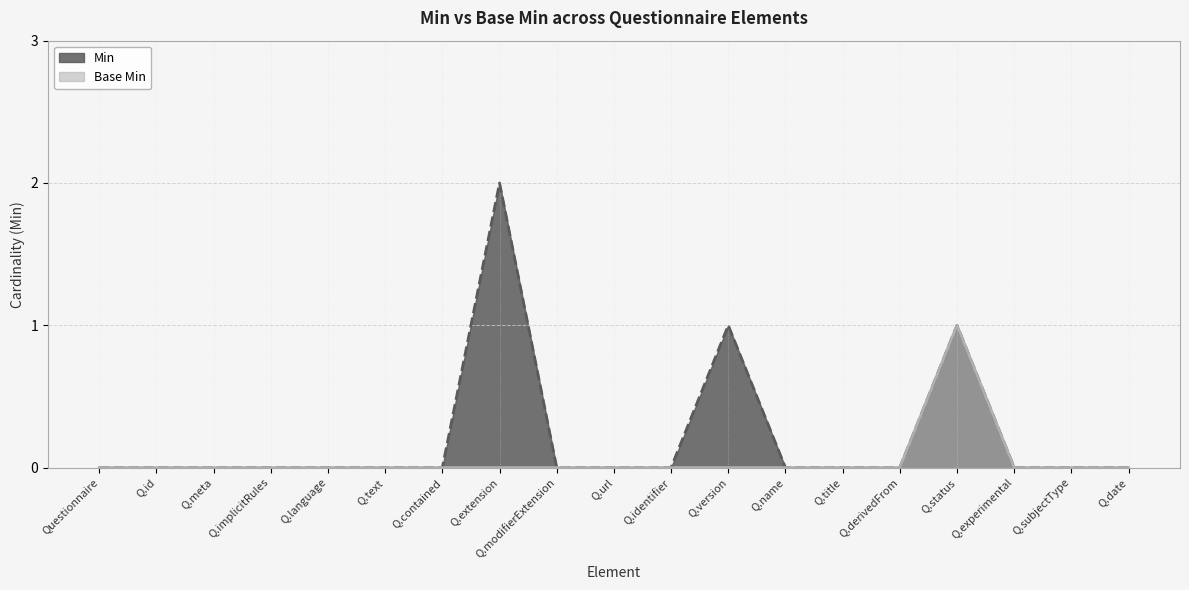

List the series in order of their overall mean, lowest first.

Base Min, Min